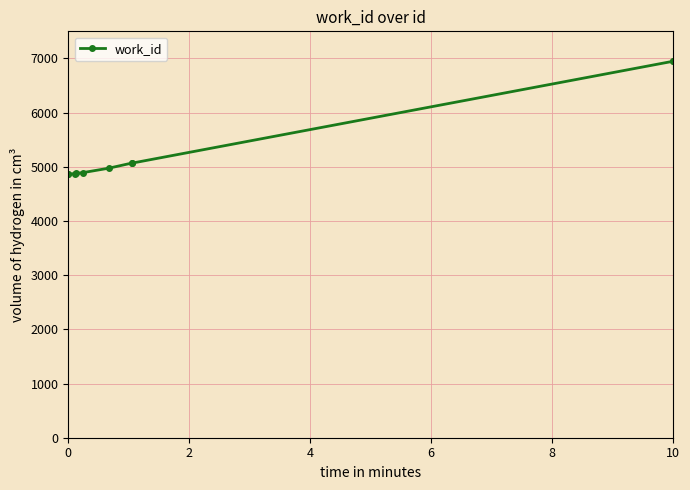

What is the value of the 4th point from the left?

4877